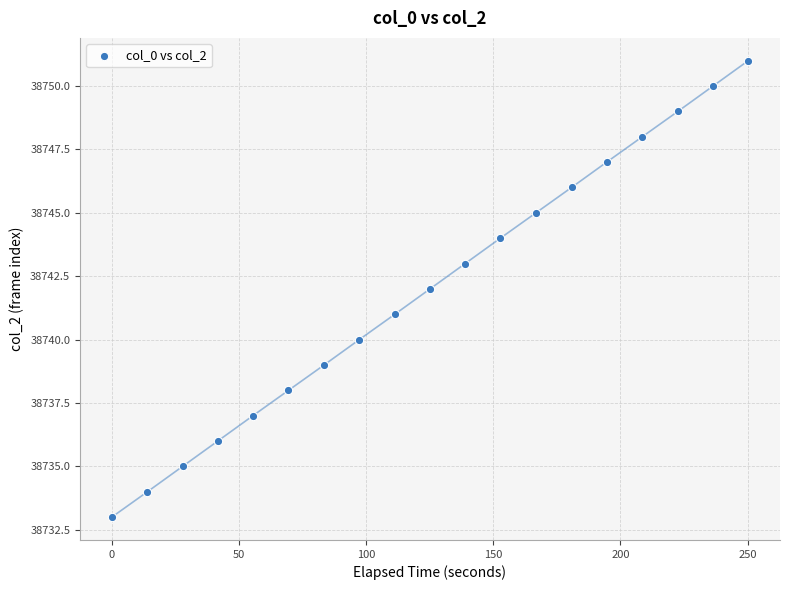

What is the range of Y values (max minus min)?

18